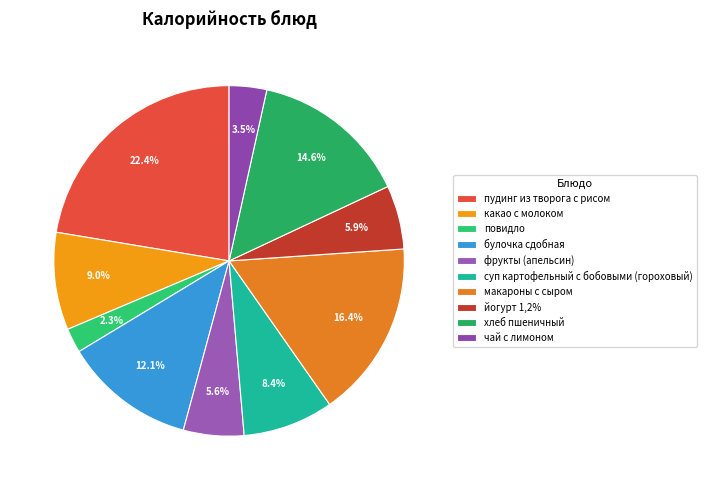

What is the largest slice in the pie chart?

пудинг из творога с рисом